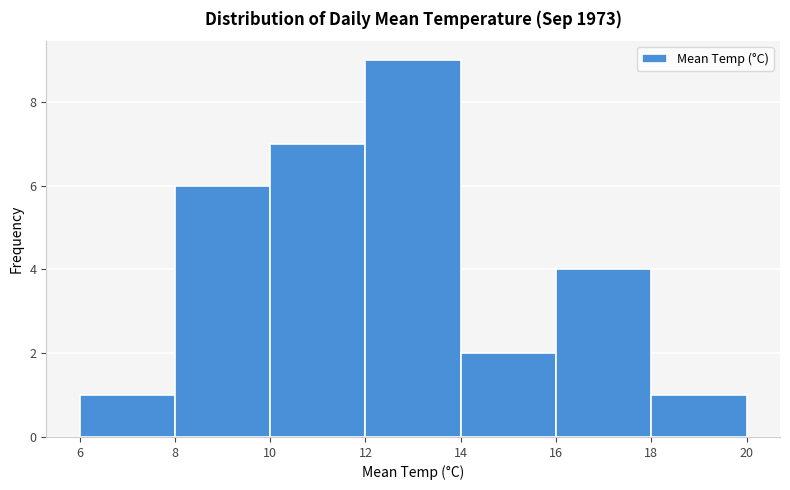

Over which range of the x-axis is the bar tallest?

12 to 14